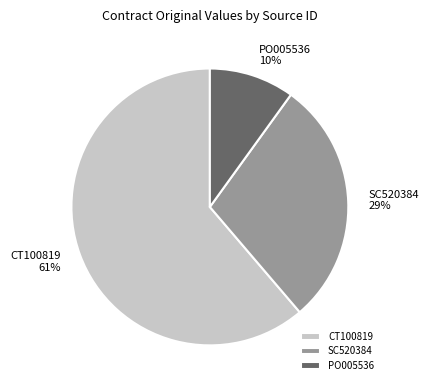

Rank the categories by value from highest to lowest.

CT100819, SC520384, PO005536